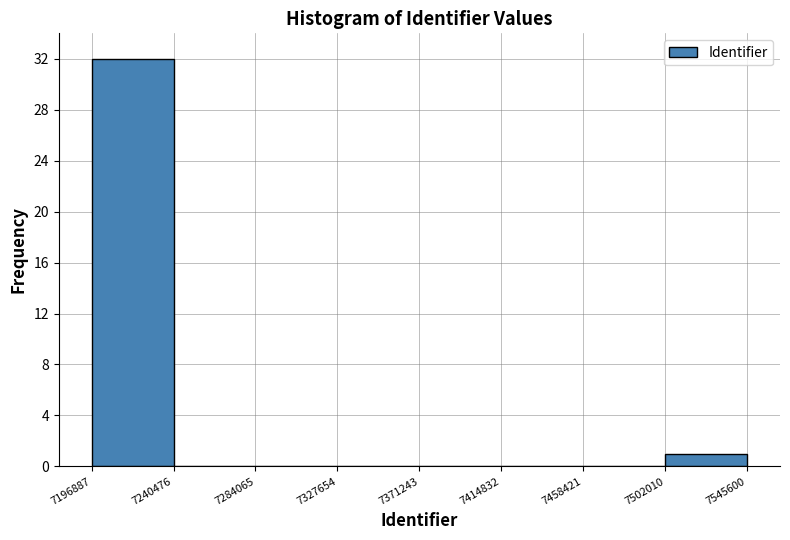

Reading left to right, list every bar in this chart as the range it spans on the x-axis followed by its height. The values are not printed on the chart, so give them approximately, as read against the axis.

7196887 to 7240476: 32
7240476 to 7284065: 0
7284065 to 7327654: 0
7327654 to 7371243: 0
7371243 to 7414832: 0
7414832 to 7458421: 0
7458421 to 7502010: 0
7502010 to 7545600: 1